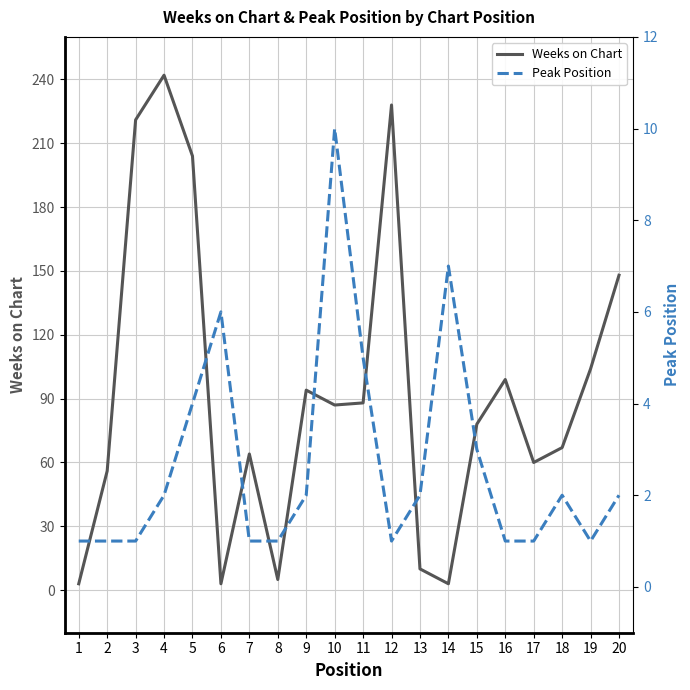

How many distinct data groups are displayed?

2